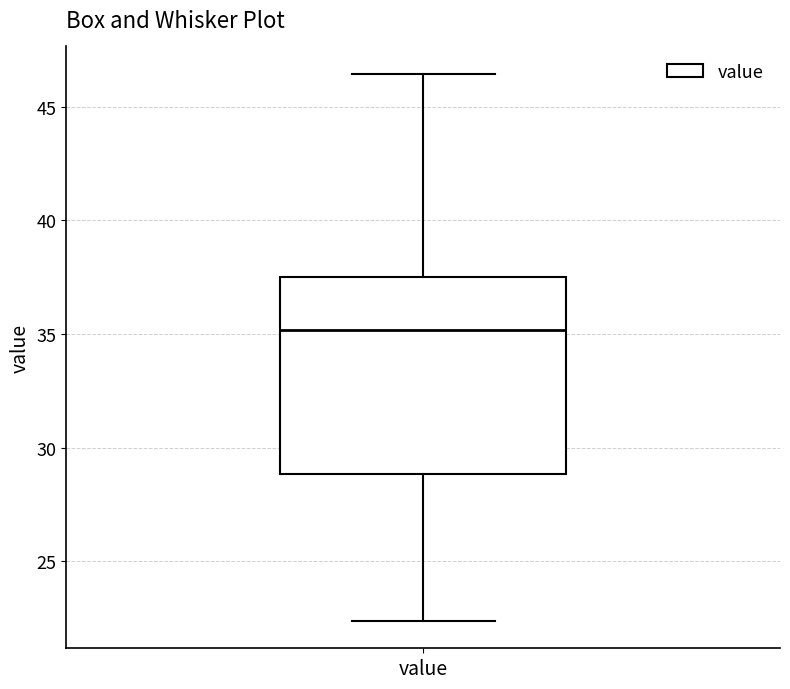

Where does the lower whisker of the box for value end on the y-axis? The values are not printed on the chart, so give them approximately, as read against the axis.

22.5